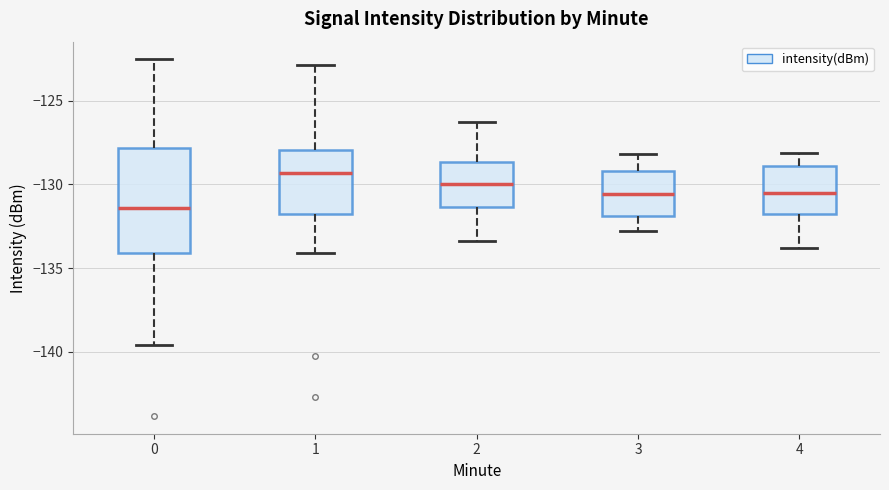

Which box has the lowest median line?

0